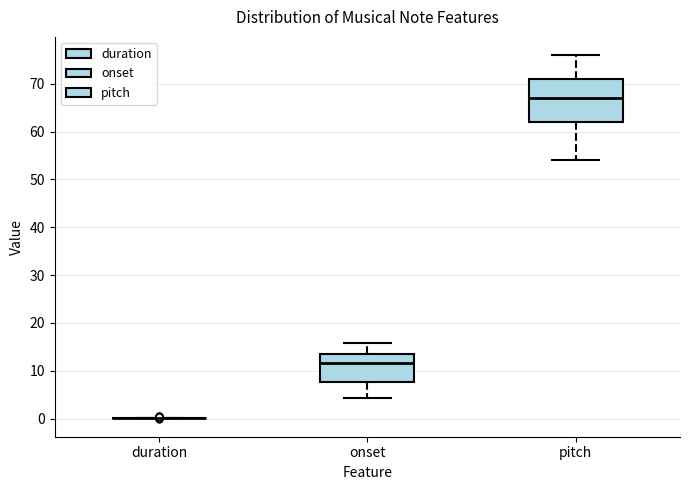

Reading left to right, transcribe this box plot: for each box, give where its median line is, the range the box spans, and where its two whiskers end, as read against the y-axis. The values are not printed on the chart, so give them approximately, as read against the axis.

duration: box collapsed to a line at 0, whiskers 0 to 0
onset: median 12, box 8 to 13, whiskers 4 to 16
pitch: median 67, box 62 to 71, whiskers 54 to 76